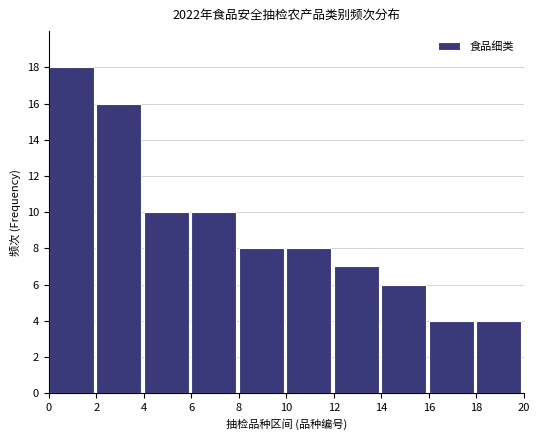

Reading left to right, transcribe all the data shown in this chart.

0=18	2=16	4=10	6=10	8=8	10=8	12=7	14=6	16=4	18=4